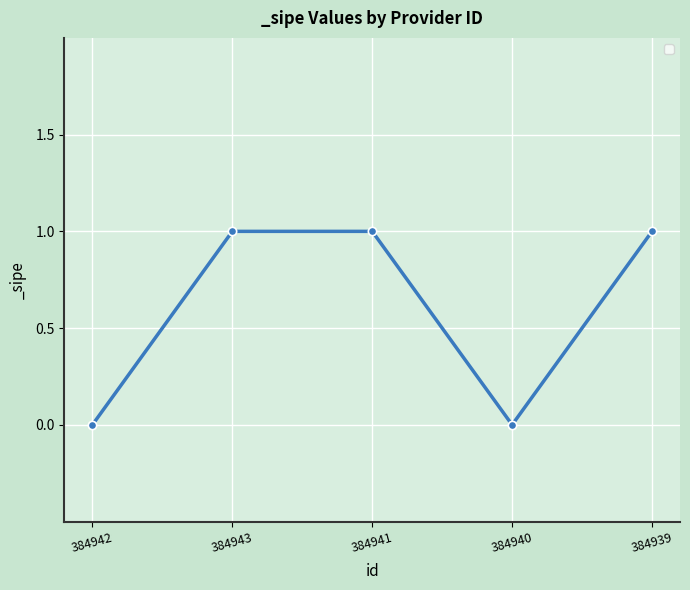

How many values are between 0 and 1?

5